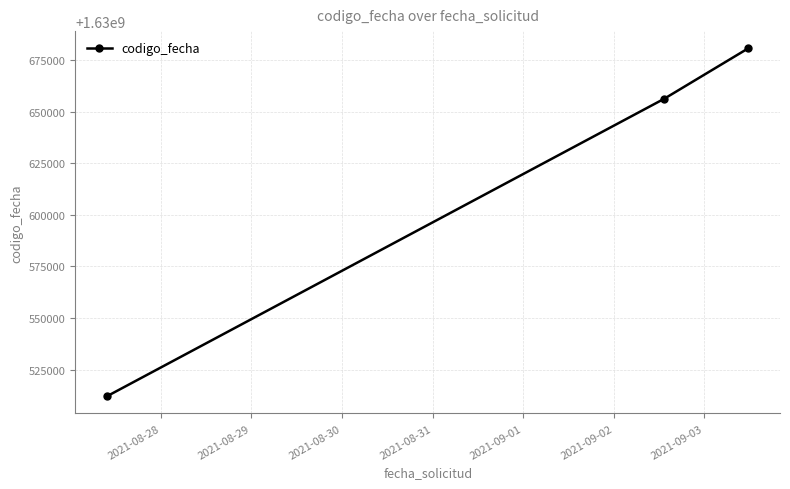

What is the value of the 2nd point from the left?

1630656343